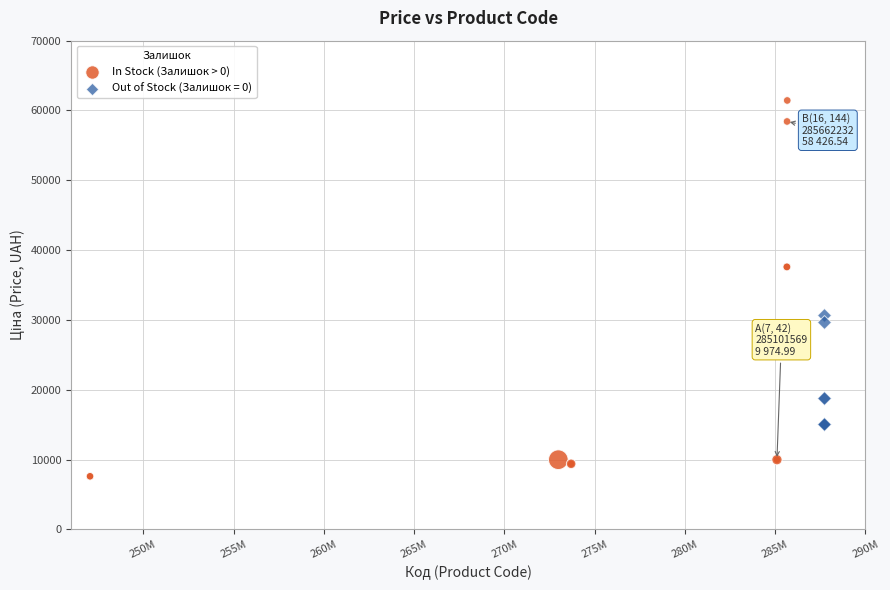

Which series has the widest spread of Y values?

In Stock (Залишок > 0)